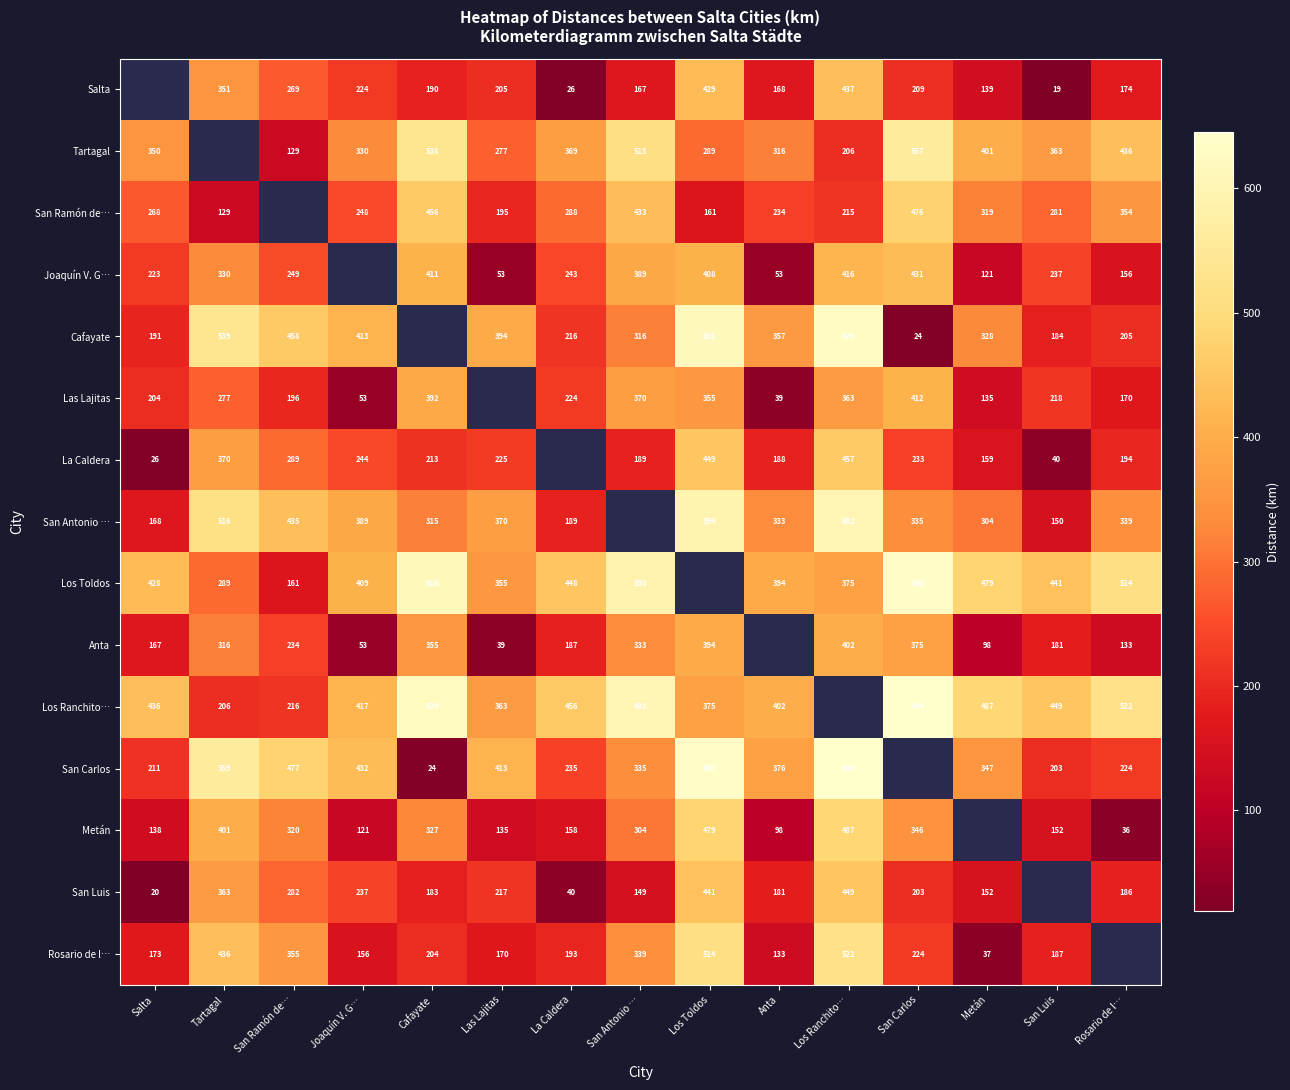

True or false: Los Ranchito… has a value of 417 at Joaquín V. G….

True